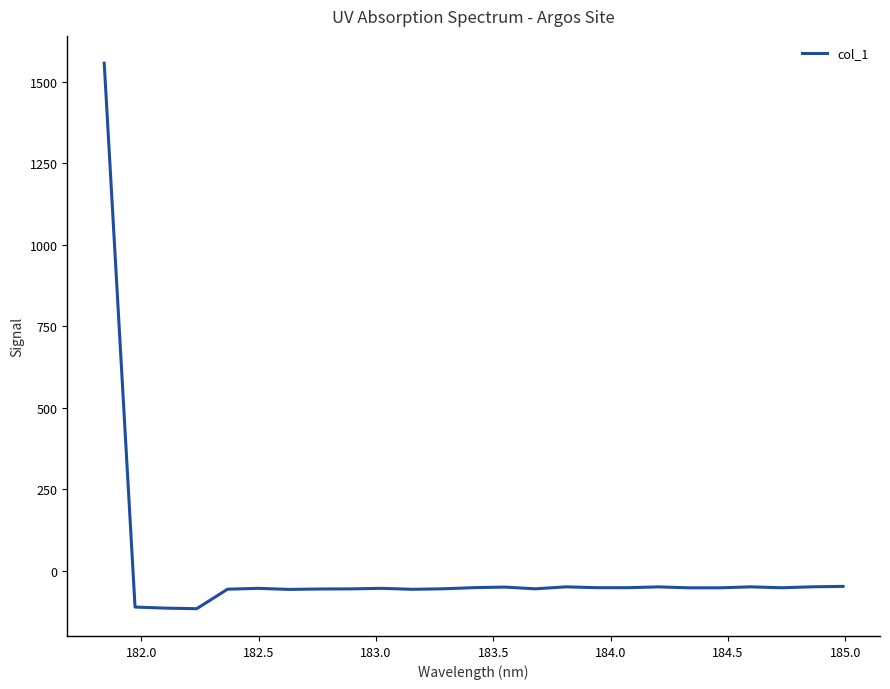

What is the greatest value displayed?

1557.1